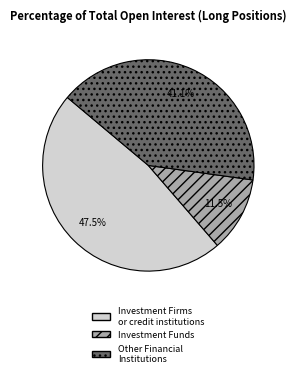

Count the number of slices in the pie.

3